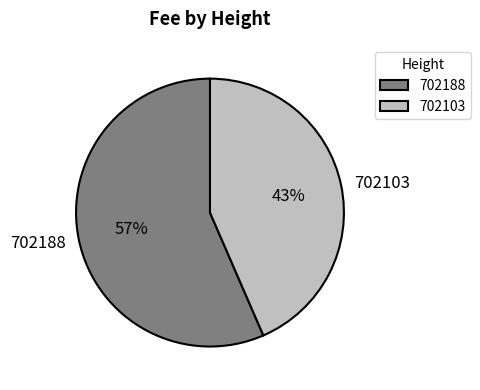

What is the largest slice in the pie chart?

702188